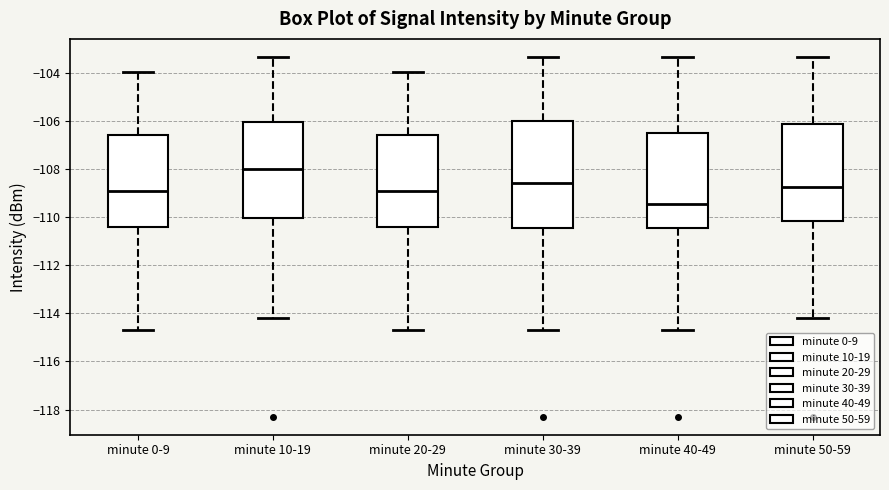

Which box is the tallest, from its lower edge to its upper edge?

minute 30-39